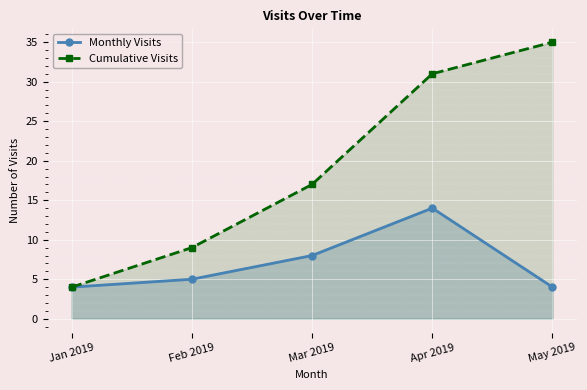

At how many categories does at least one series exceed 32?

1